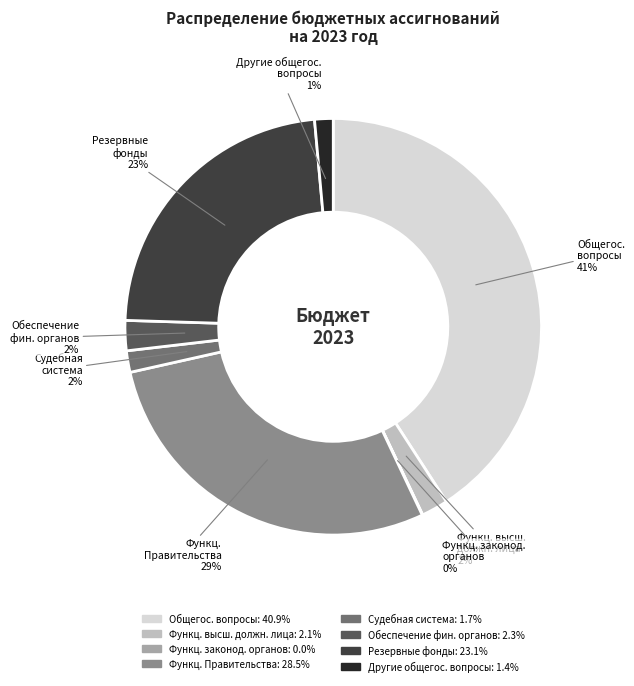

To the nearest percent, what is the difference between the largest and smallest slice percentages?

41%